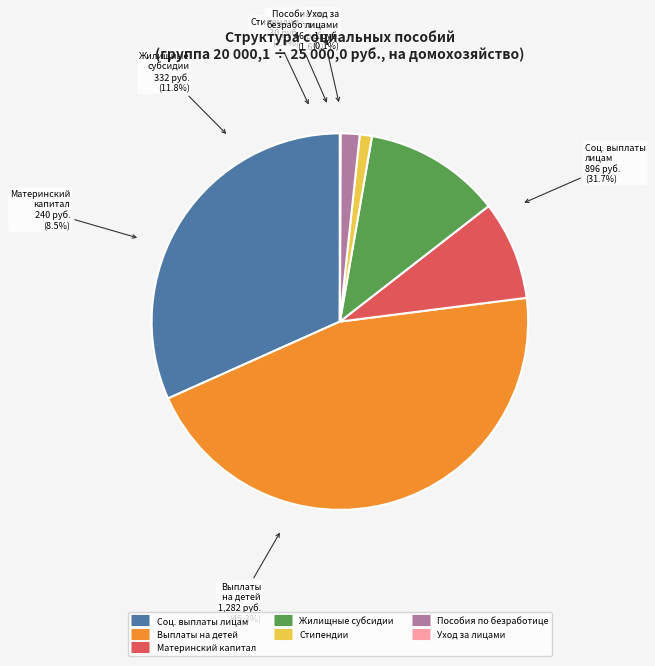

To the nearest percent, what is the difference between the Пособия и компенсационные выплаты на детей and Стипендии и другая денежная помощь обучающимся slice percentages?

44%